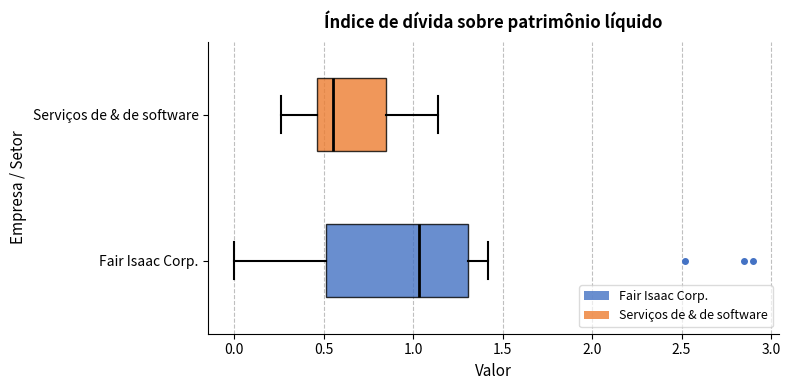

Which box has the furthest to the left median line?

Serviços de & de software